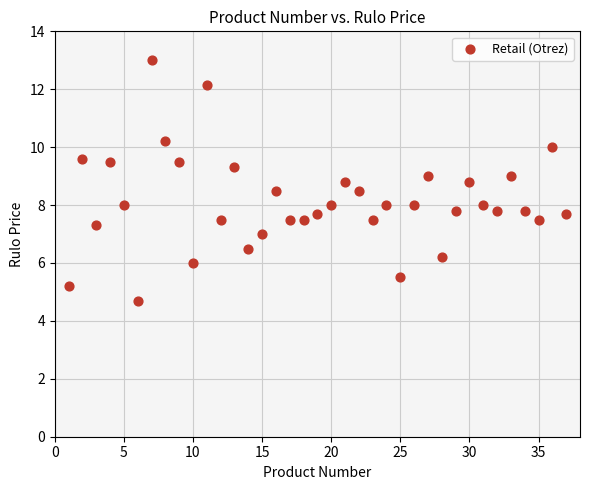

What is the range of Y values (max minus min)?

8.3